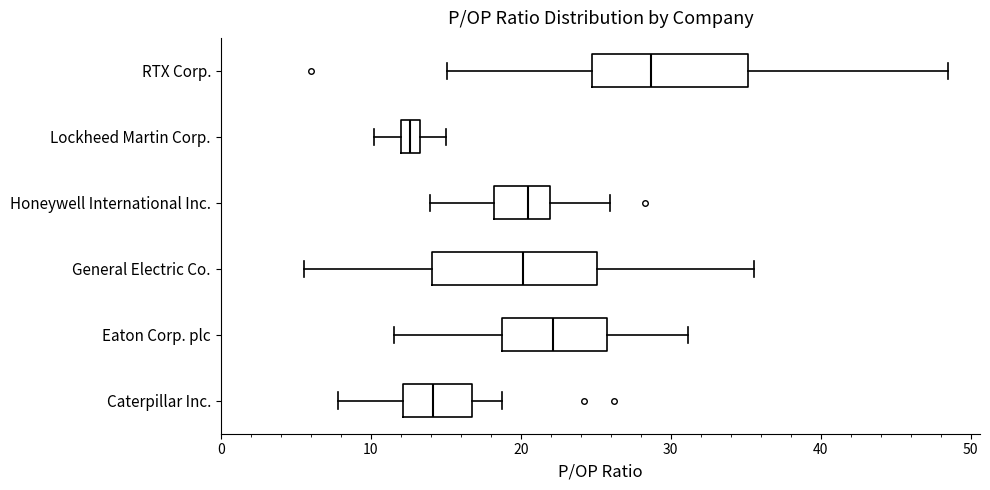

Which box has the furthest to the left median line?

Lockheed Martin Corp.